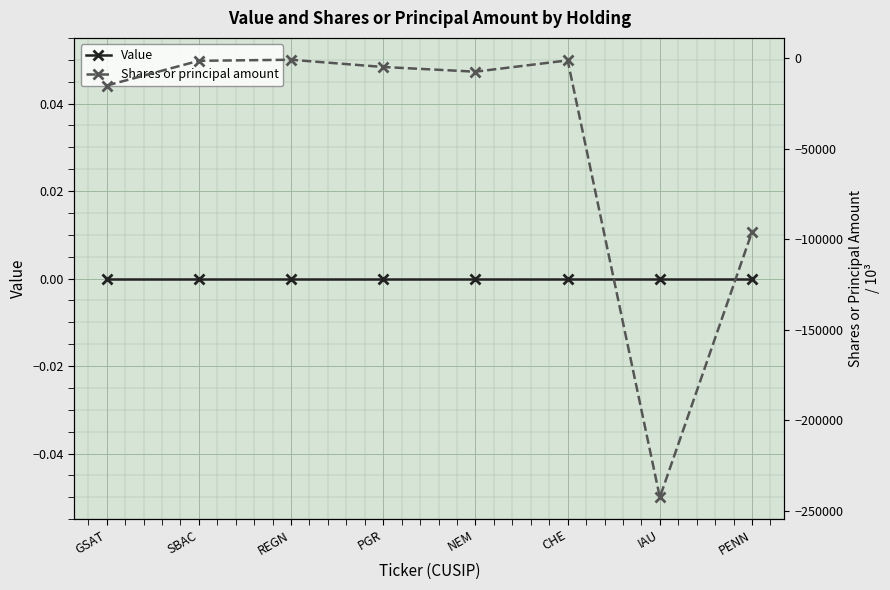

True or false: Value and Shares or principal amount cross at least once.

False